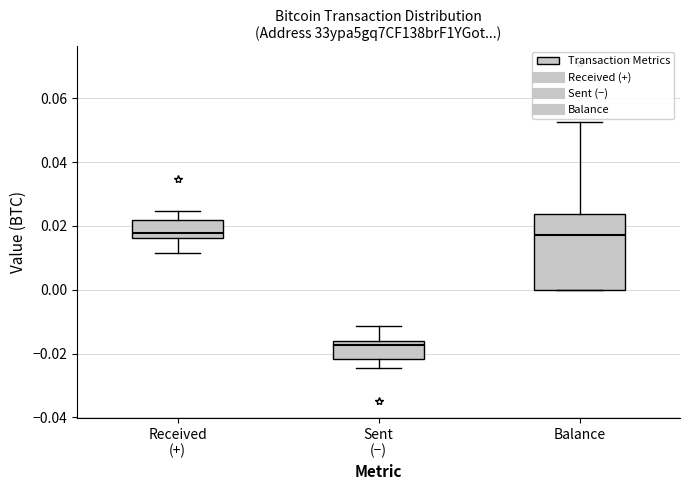

Reading left to right, transcribe this box plot: for each box, give where its median line is, the range the box spans, and where its two whiskers end, as read against the y-axis. The values are not printed on the chart, so give them approximately, as read against the axis.

Received (+): median 0.018, box 0.016 to 0.022, whiskers 0.012 to 0.024
Sent (−): median -0.018, box -0.022 to -0.016, whiskers -0.024 to -0.012
Balance: median 0.016, box 0.000 to 0.024, whiskers 0.000 to 0.052